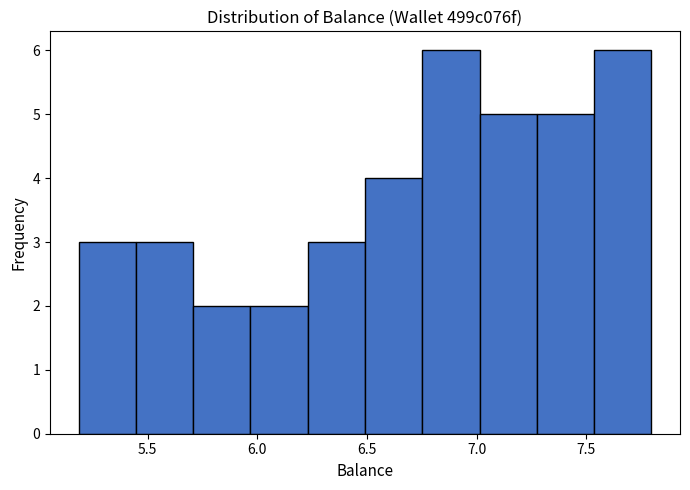

What is the height of the bar covering 5.20 to 5.45 on the x-axis? Neither the bar edges nor the heights are printed on the chart, so give them approximately, as read against the axes.

3